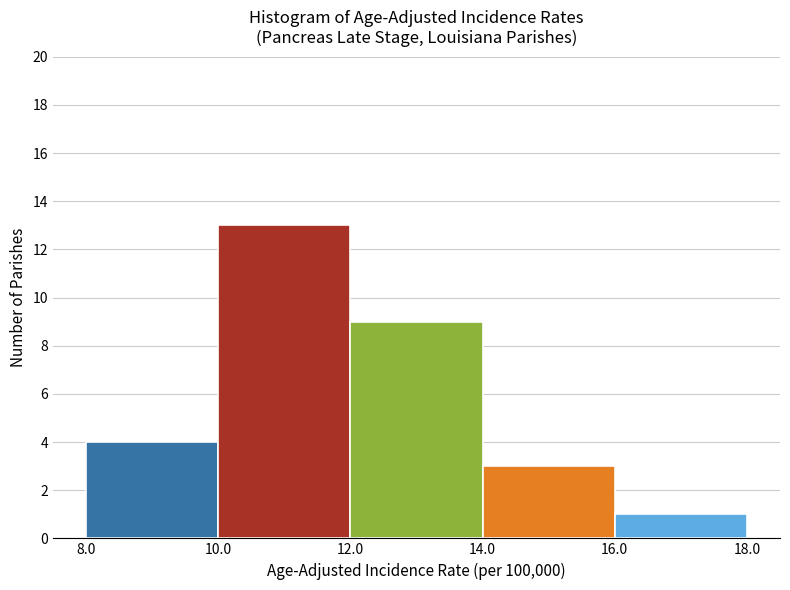

Reading left to right, list every bar in this chart as the range it spans on the x-axis followed by its height. The values are not printed on the chart, so give them approximately, as read against the axis.

8.0 to 10.0: 4
10.0 to 12.0: 13
12.0 to 14.0: 9
14.0 to 16.0: 3
16.0 to 18.0: 1